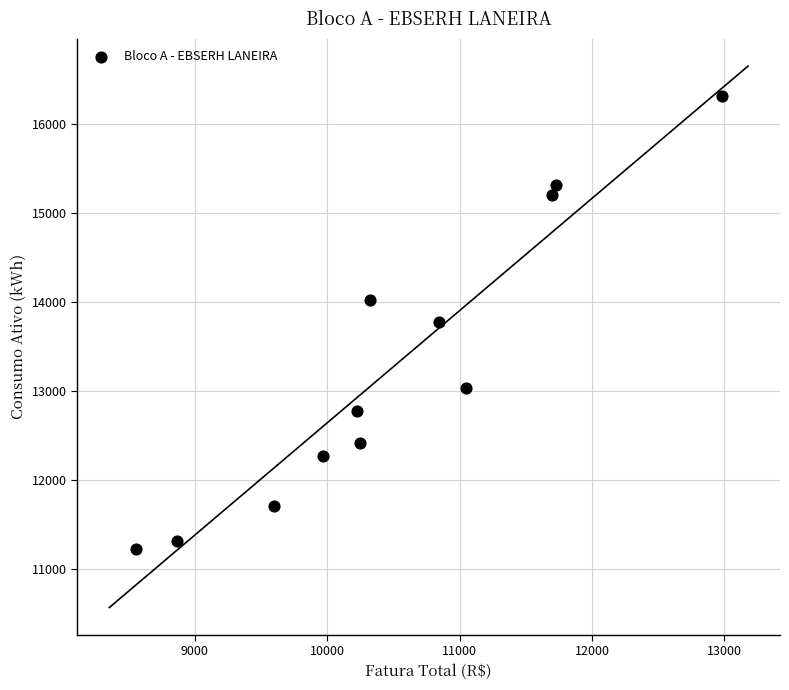

What is the range of Y values (max minus min)?

5084